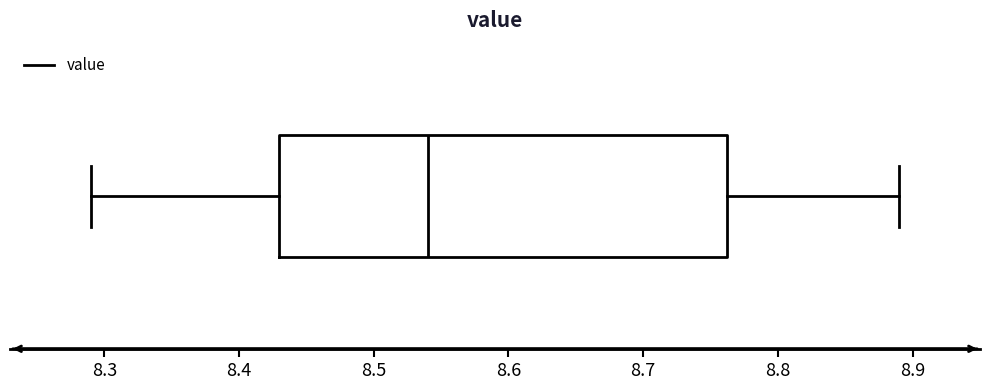

Where does the right whisker of the box end on the x-axis? The values are not printed on the chart, so give them approximately, as read against the axis.

8.89